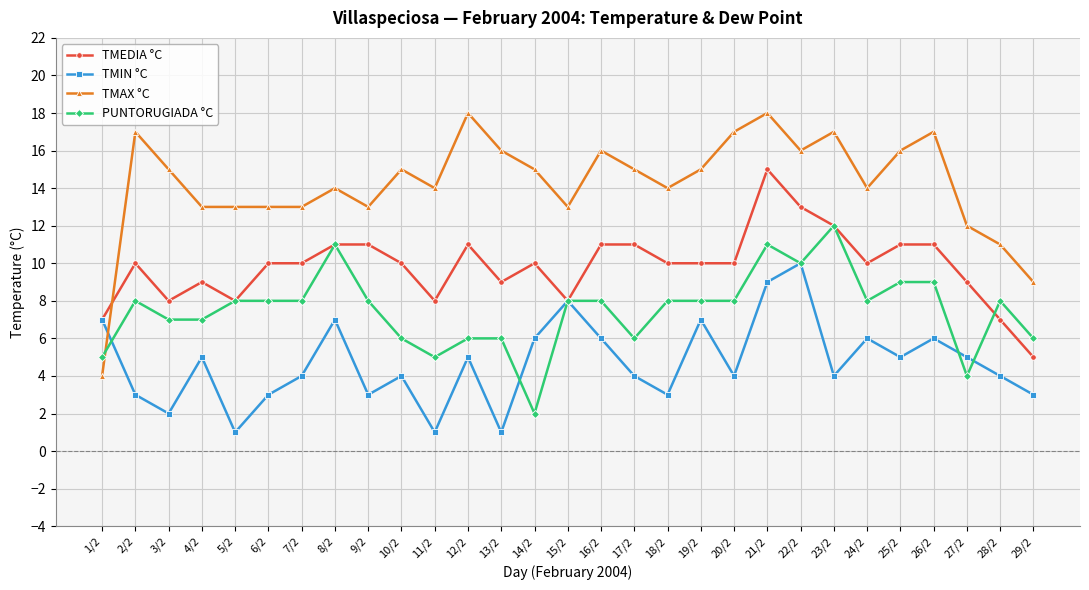

Count the number of data series in this chart.

4